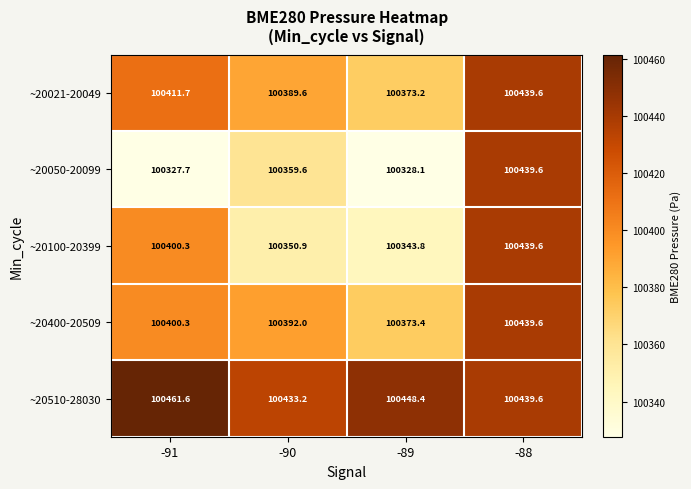

True or false: ~20100-20399 has a value of 100343.8 at -89.

True